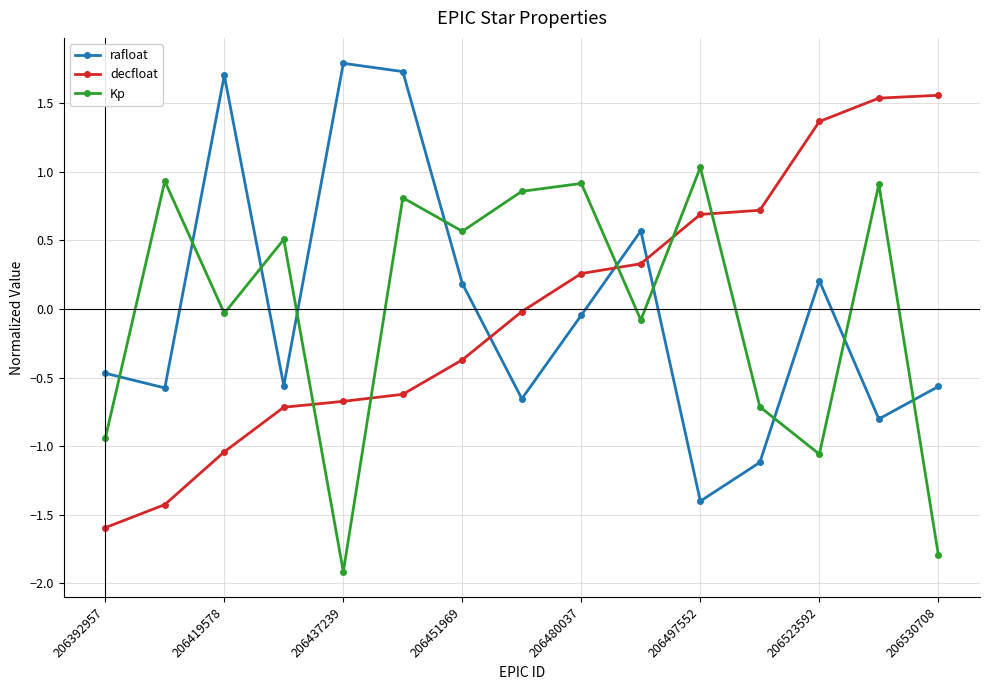

Is this an area chart (filled region under the line)?

No